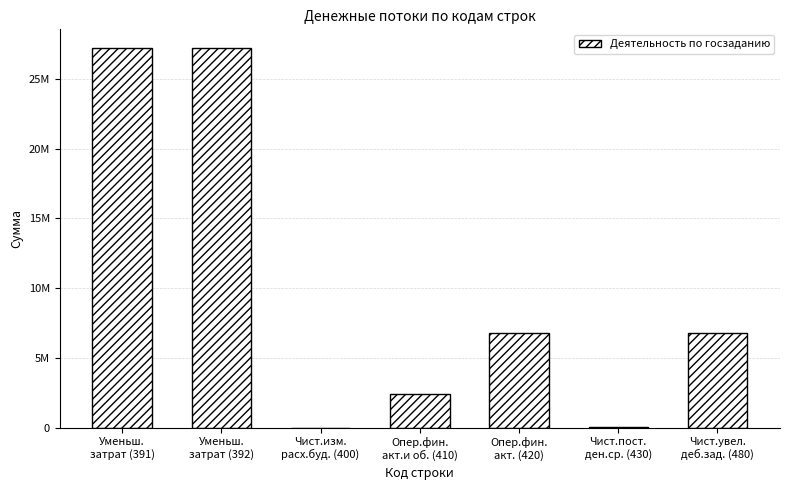

Reading right to left, list all the values displayed in this chart.

6813942.8	41633.6	6772309.1	2397948.2	0.0	27180616.4	27180616.4